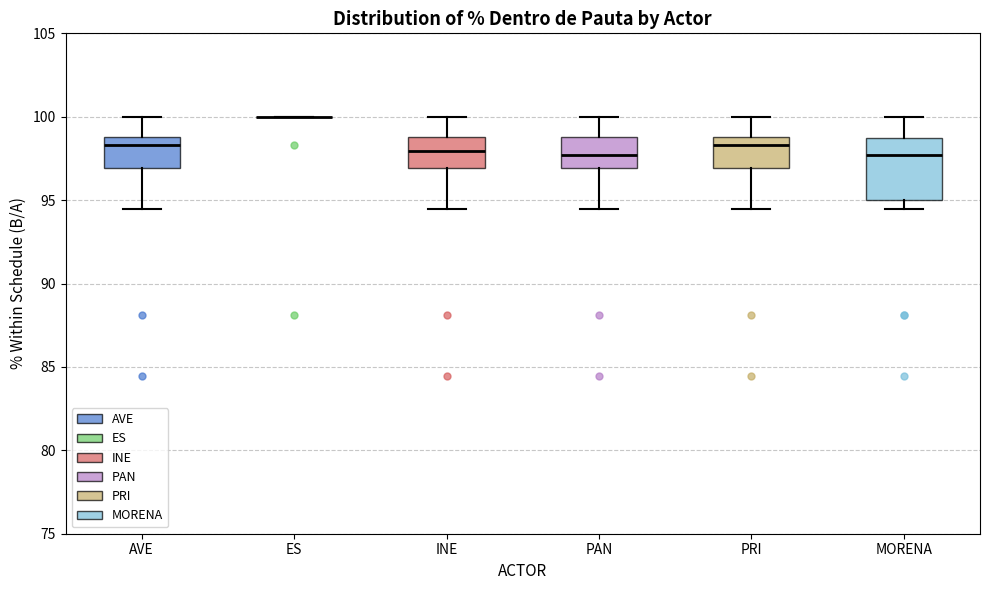

Reading left to right, read every box against the y-axis: the position of its median line, the range the box covers, and the ends of its whiskers. The values are not printed on the chart, so give them approximately, as read against the axis.

AVE: median 98.5, box 97.0 to 99.0, whiskers 94.5 to 100.0
ES: box collapsed to a line at 100.0, whiskers 100.0 to 100.0
INE: median 98.0, box 97.0 to 99.0, whiskers 94.5 to 100.0
PAN: median 97.5, box 97.0 to 99.0, whiskers 94.5 to 100.0
PRI: median 98.5, box 97.0 to 99.0, whiskers 94.5 to 100.0
MORENA: median 97.5, box 95.0 to 98.5, whiskers 94.5 to 100.0